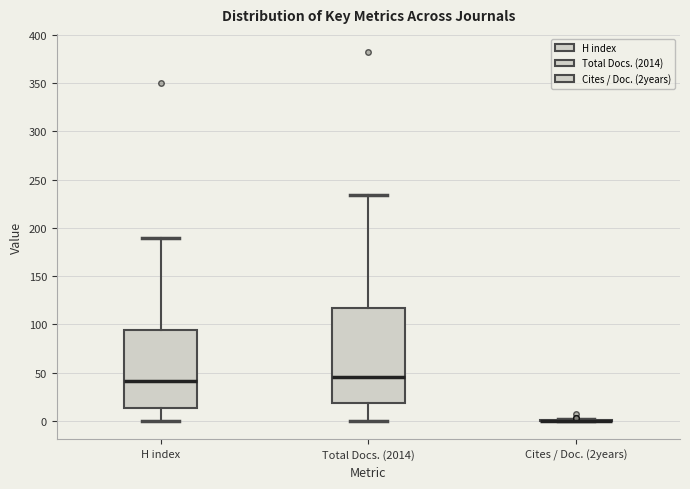

Reading left to right, transcribe this box plot: for each box, give where its median line is, the range the box spans, and where its two whiskers end, as read against the y-axis. The values are not printed on the chart, so give them approximately, as read against the axis.

H index: median 40, box 15 to 95, whiskers 0 to 190
Total Docs. (2014): median 45, box 20 to 115, whiskers 0 to 235
Cites / Doc. (2years): box collapsed to a line at 0, whiskers 0 to 0